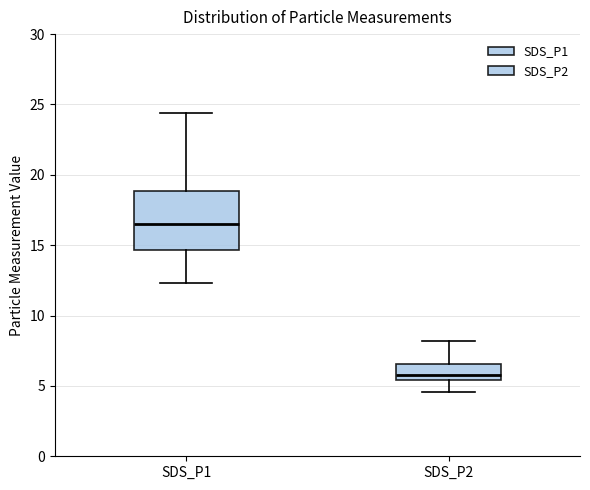

Reading left to right, read every box against the y-axis: the position of its median line, the range the box covers, and the ends of its whiskers. The values are not printed on the chart, so give them approximately, as read against the axis.

SDS_P1: median 16.5, box 14.5 to 19.0, whiskers 12.5 to 24.5
SDS_P2: median 6.0, box 5.5 to 6.5, whiskers 4.5 to 8.0